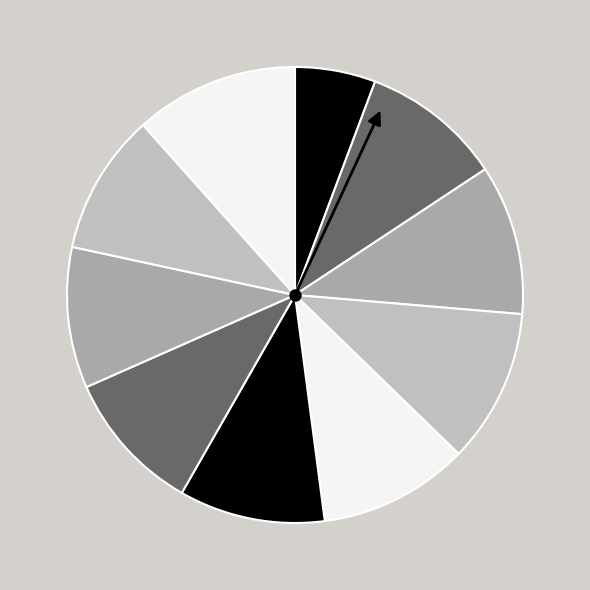

Count the number of slices in the pie.

10